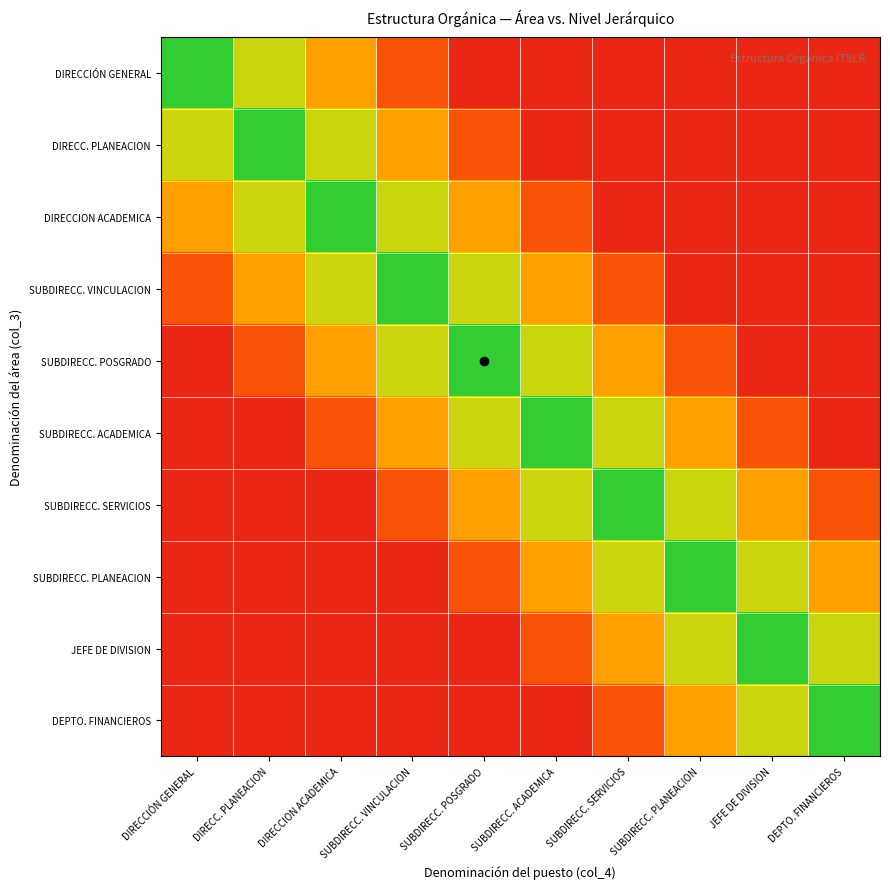

Reading left to right, extract all data points from this chart.

DIRECCIÓN GENERAL: DIRECCIÓN GENERAL=80	DIRECC. PLANEACION=60	DIRECCION ACADEMICA=40	SUBDIRECC. VINCULACION=20	SUBDIRECC. POSGRADO=5	SUBDIRECC. ACADEMICA=5	SUBDIRECC. SERVICIOS=5	SUBDIRECC. PLANEACION=5	JEFE DE DIVISION=5	DEPTO. FINANCIEROS=5
DIRECC. PLANEACION: DIRECCIÓN GENERAL=60	DIRECC. PLANEACION=80	DIRECCION ACADEMICA=60	SUBDIRECC. VINCULACION=40	SUBDIRECC. POSGRADO=20	SUBDIRECC. ACADEMICA=5	SUBDIRECC. SERVICIOS=5	SUBDIRECC. PLANEACION=5	JEFE DE DIVISION=5	DEPTO. FINANCIEROS=5
DIRECCION ACADEMICA: DIRECCIÓN GENERAL=40	DIRECC. PLANEACION=60	DIRECCION ACADEMICA=80	SUBDIRECC. VINCULACION=60	SUBDIRECC. POSGRADO=40	SUBDIRECC. ACADEMICA=20	SUBDIRECC. SERVICIOS=5	SUBDIRECC. PLANEACION=5	JEFE DE DIVISION=5	DEPTO. FINANCIEROS=5
SUBDIRECC. VINCULACION: DIRECCIÓN GENERAL=20	DIRECC. PLANEACION=40	DIRECCION ACADEMICA=60	SUBDIRECC. VINCULACION=80	SUBDIRECC. POSGRADO=60	SUBDIRECC. ACADEMICA=40	SUBDIRECC. SERVICIOS=20	SUBDIRECC. PLANEACION=5	JEFE DE DIVISION=5	DEPTO. FINANCIEROS=5
SUBDIRECC. POSGRADO: DIRECCIÓN GENERAL=5	DIRECC. PLANEACION=20	DIRECCION ACADEMICA=40	SUBDIRECC. VINCULACION=60	SUBDIRECC. POSGRADO=80	SUBDIRECC. ACADEMICA=60	SUBDIRECC. SERVICIOS=40	SUBDIRECC. PLANEACION=20	JEFE DE DIVISION=5	DEPTO. FINANCIEROS=5
SUBDIRECC. ACADEMICA: DIRECCIÓN GENERAL=5	DIRECC. PLANEACION=5	DIRECCION ACADEMICA=20	SUBDIRECC. VINCULACION=40	SUBDIRECC. POSGRADO=60	SUBDIRECC. ACADEMICA=80	SUBDIRECC. SERVICIOS=60	SUBDIRECC. PLANEACION=40	JEFE DE DIVISION=20	DEPTO. FINANCIEROS=5
SUBDIRECC. SERVICIOS: DIRECCIÓN GENERAL=5	DIRECC. PLANEACION=5	DIRECCION ACADEMICA=5	SUBDIRECC. VINCULACION=20	SUBDIRECC. POSGRADO=40	SUBDIRECC. ACADEMICA=60	SUBDIRECC. SERVICIOS=80	SUBDIRECC. PLANEACION=60	JEFE DE DIVISION=40	DEPTO. FINANCIEROS=20
SUBDIRECC. PLANEACION: DIRECCIÓN GENERAL=5	DIRECC. PLANEACION=5	DIRECCION ACADEMICA=5	SUBDIRECC. VINCULACION=5	SUBDIRECC. POSGRADO=20	SUBDIRECC. ACADEMICA=40	SUBDIRECC. SERVICIOS=60	SUBDIRECC. PLANEACION=80	JEFE DE DIVISION=60	DEPTO. FINANCIEROS=40
JEFE DE DIVISION: DIRECCIÓN GENERAL=5	DIRECC. PLANEACION=5	DIRECCION ACADEMICA=5	SUBDIRECC. VINCULACION=5	SUBDIRECC. POSGRADO=5	SUBDIRECC. ACADEMICA=20	SUBDIRECC. SERVICIOS=40	SUBDIRECC. PLANEACION=60	JEFE DE DIVISION=80	DEPTO. FINANCIEROS=60
DEPTO. FINANCIEROS: DIRECCIÓN GENERAL=5	DIRECC. PLANEACION=5	DIRECCION ACADEMICA=5	SUBDIRECC. VINCULACION=5	SUBDIRECC. POSGRADO=5	SUBDIRECC. ACADEMICA=5	SUBDIRECC. SERVICIOS=20	SUBDIRECC. PLANEACION=40	JEFE DE DIVISION=60	DEPTO. FINANCIEROS=80